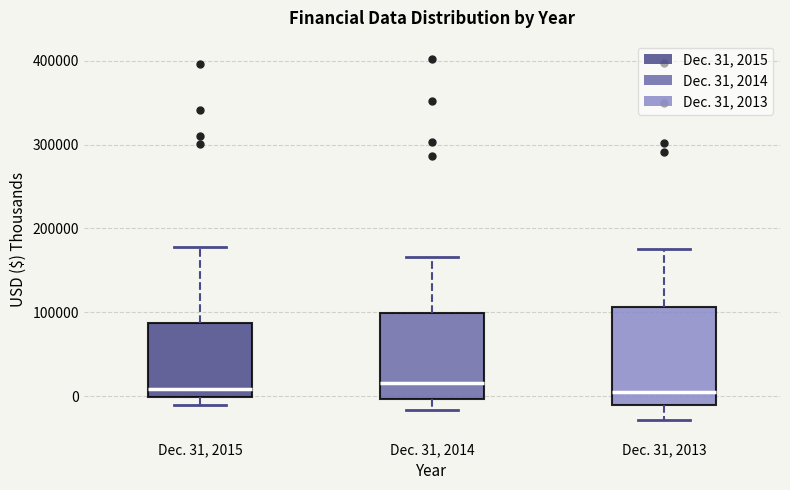

Which box is the tallest, from its lower edge to its upper edge?

Dec. 31, 2013